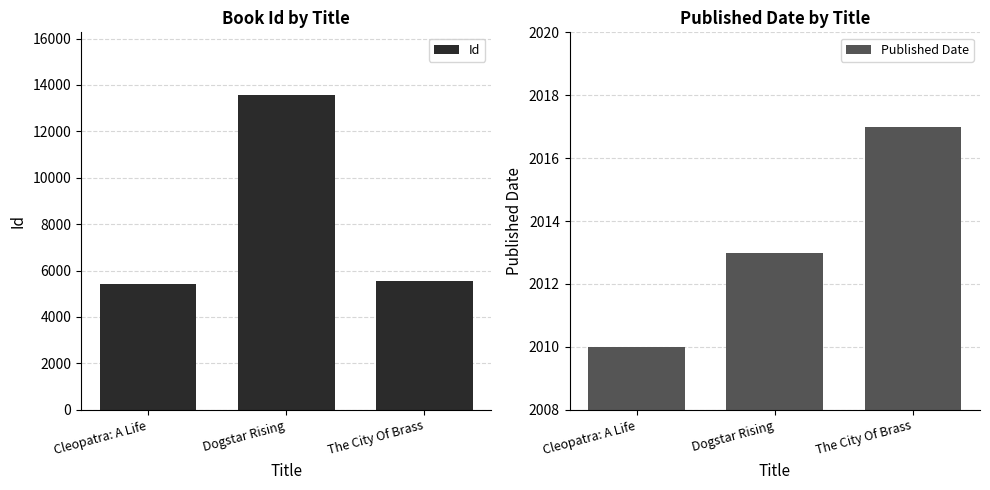

At which label is Published Date closest to 2013?

Dogstar Rising